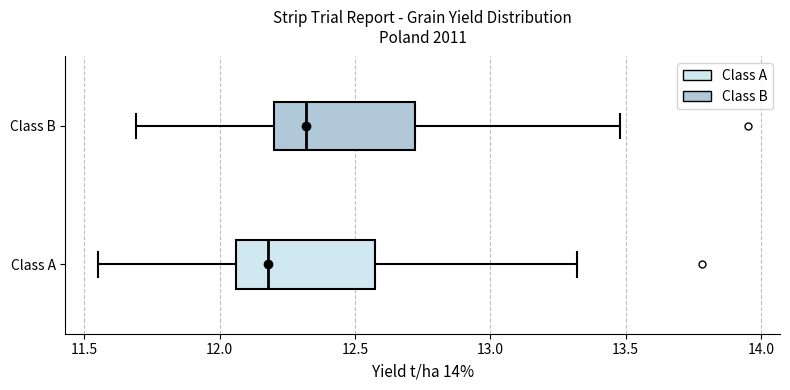

Reading bottom to top, read every box against the x-axis: the position of its median line, the range the box covers, and the ends of its whiskers. The values are not printed on the chart, so give them approximately, as read against the axis.

Class A: median 12.20, box 12.05 to 12.60, whiskers 11.55 to 13.30
Class B: median 12.30, box 12.20 to 12.70, whiskers 11.70 to 13.50